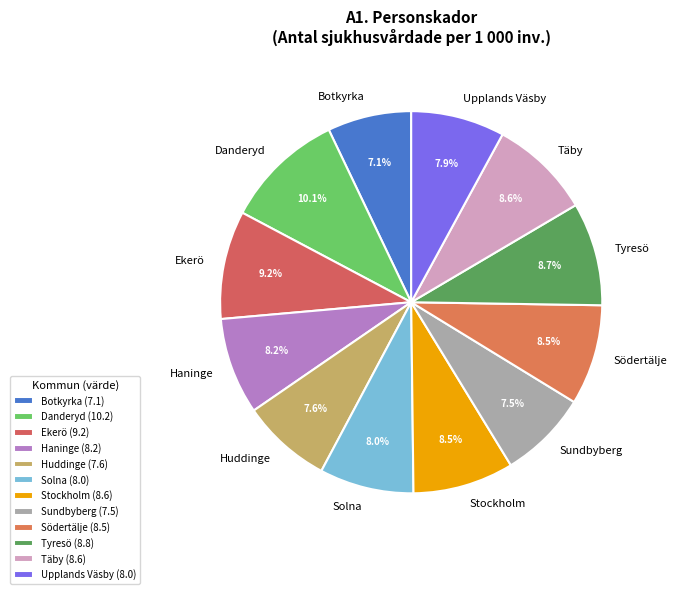

What is the ratio of the value at Danderyd to the value at Upplands Väsby?

1.3